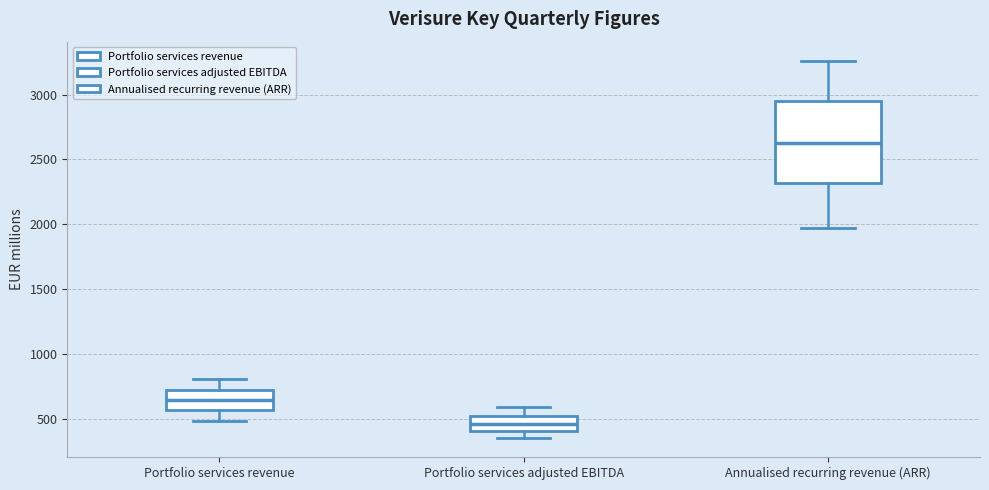

Reading left to right, read every box against the y-axis: the position of its median line, the range the box covers, and the ends of its whiskers. The values are not printed on the chart, so give them approximately, as read against the axis.

Portfolio services revenue: median 650, box 550 to 750, whiskers 500 to 800
Portfolio services adjusted EBITDA: median 450, box 400 to 550, whiskers 350 to 600
Annualised recurring revenue (ARR): median 2600, box 2300 to 2950, whiskers 2000 to 3250